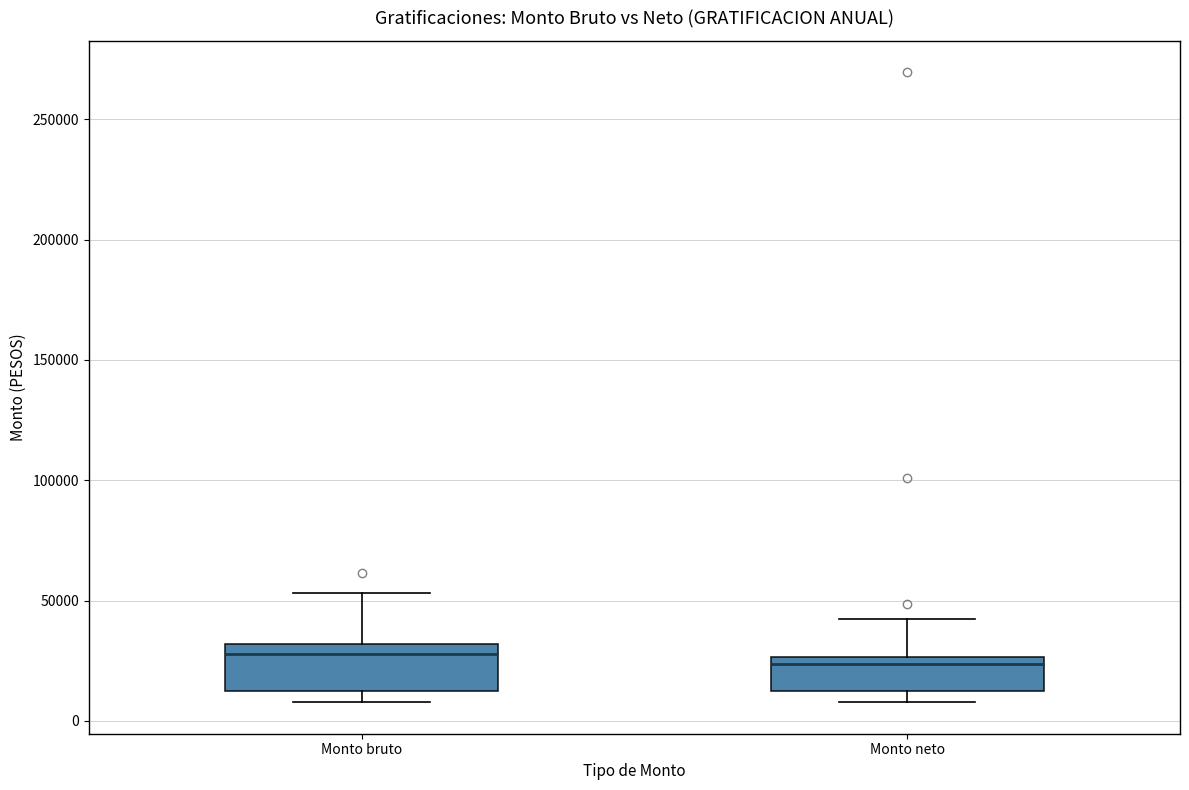

Comparing the boxes themselves (not the whiskers), which one is the tallest?

Monto bruto